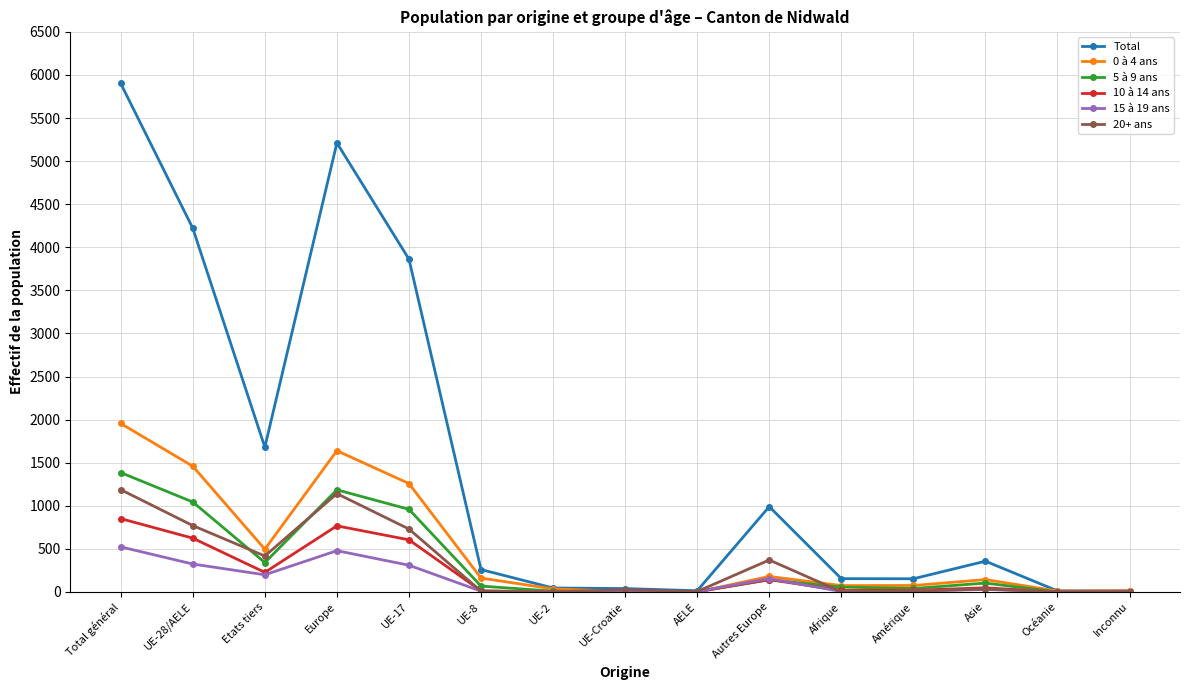

True or false: 0 à 4 ans has a value of 0 at AELE.

True